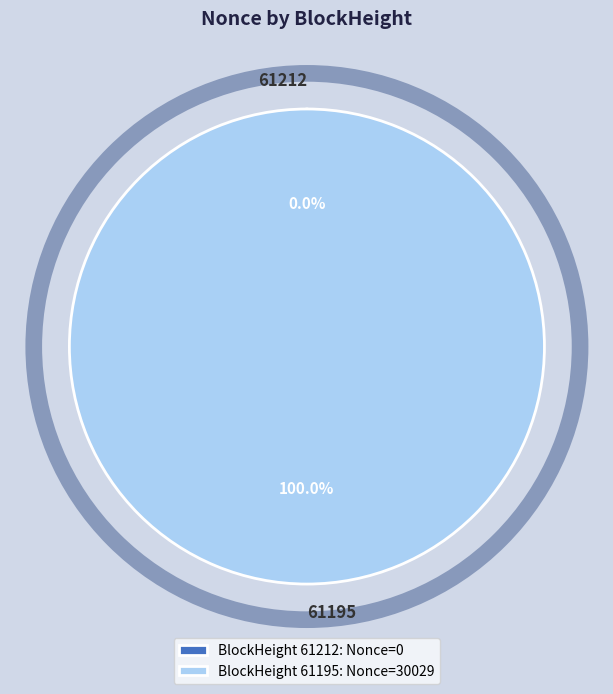

Does any single category account for the majority?

Yes